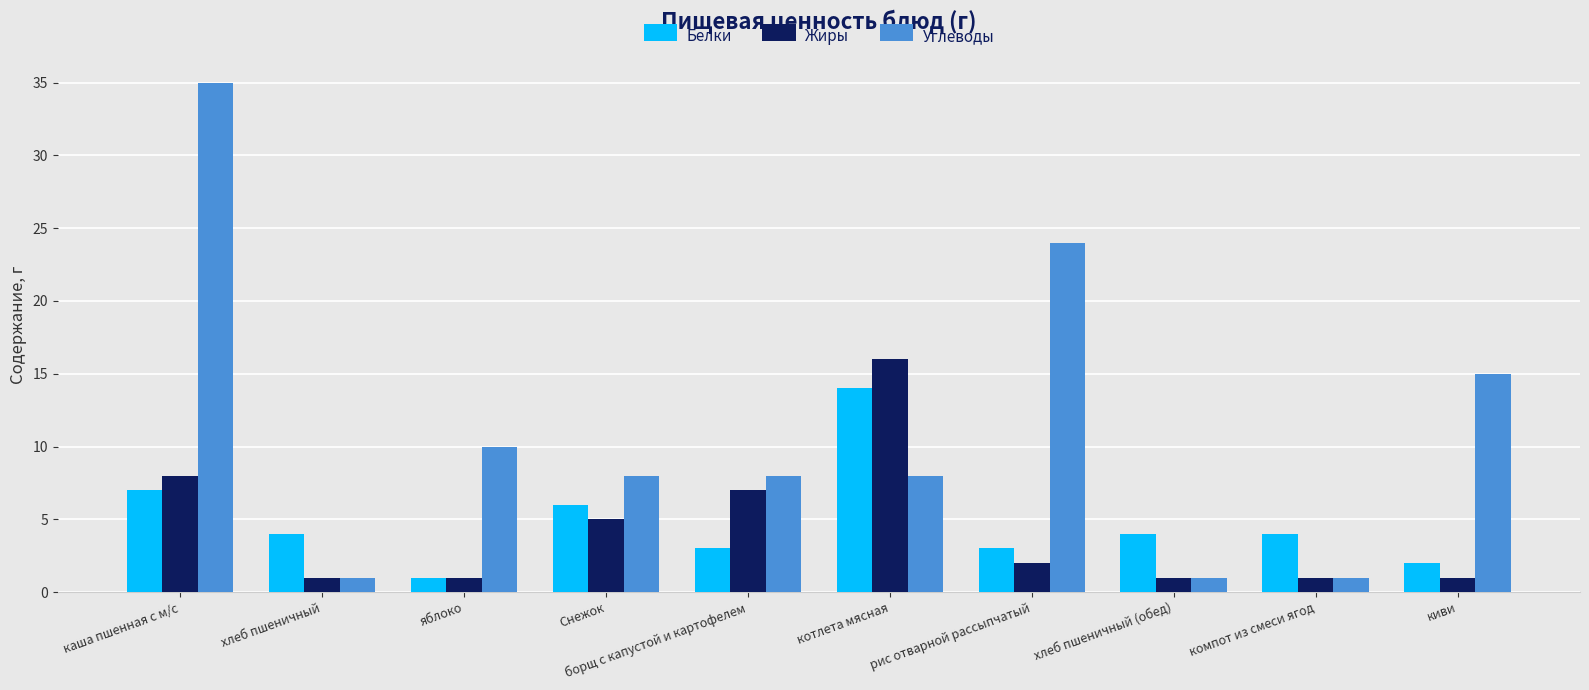

Which series changed the most between Снежок and хлеб пшеничный (обед)?

Углеводы